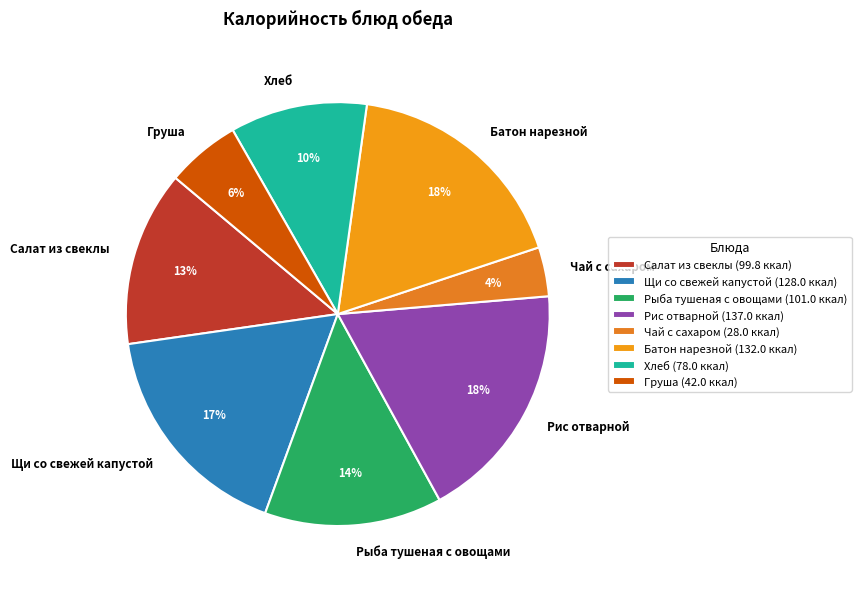

Combined, do Хлеб and Щи со свежей капустой account for over 50%?

No